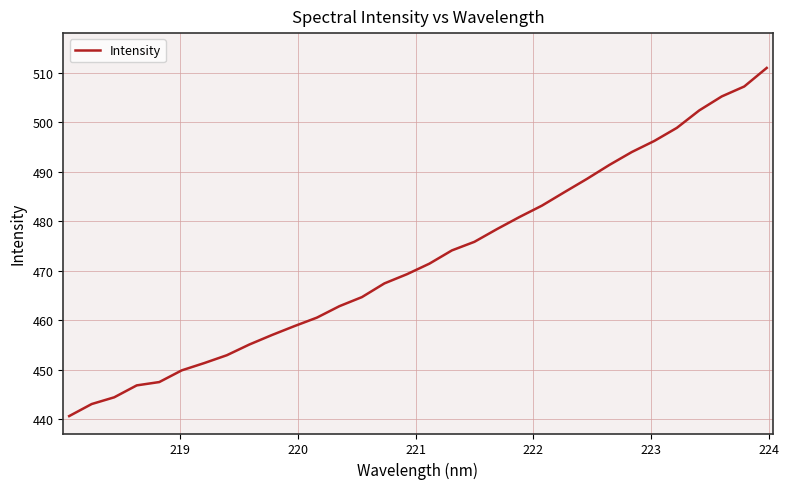

What is the minimum value shown in the chart?

440.6